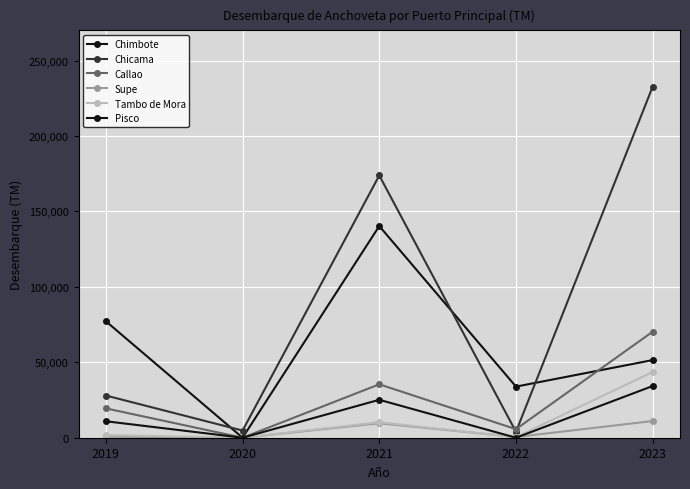

What is the total value across all series at 2023?

443287.0